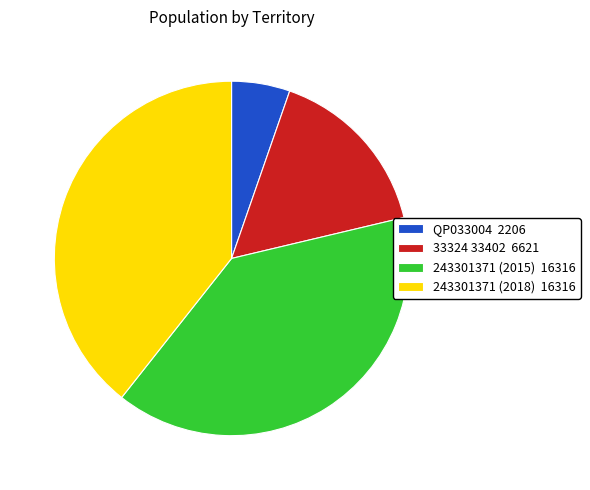

Is 33324 33402 6621 the majority of the pie?

No